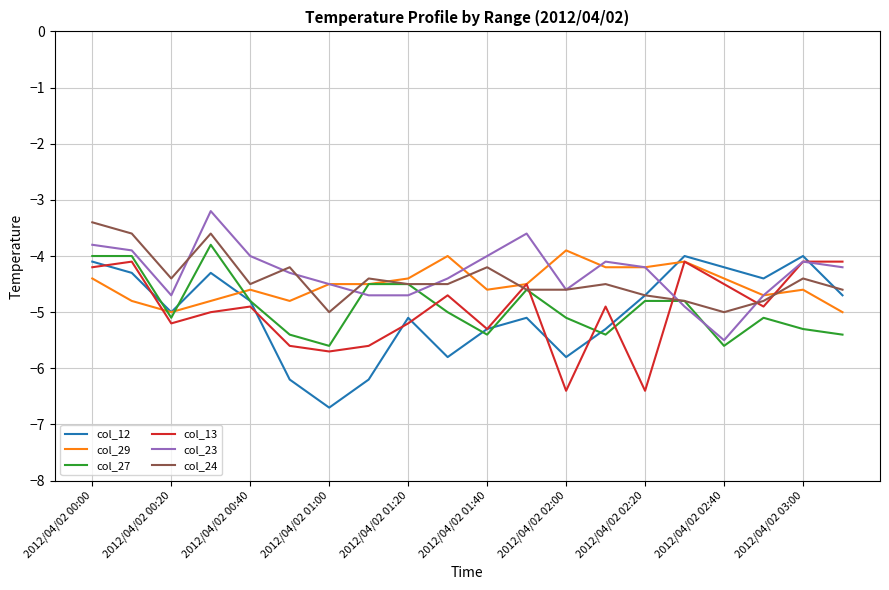

What is the lowest value of the col_24 series?

-5.0